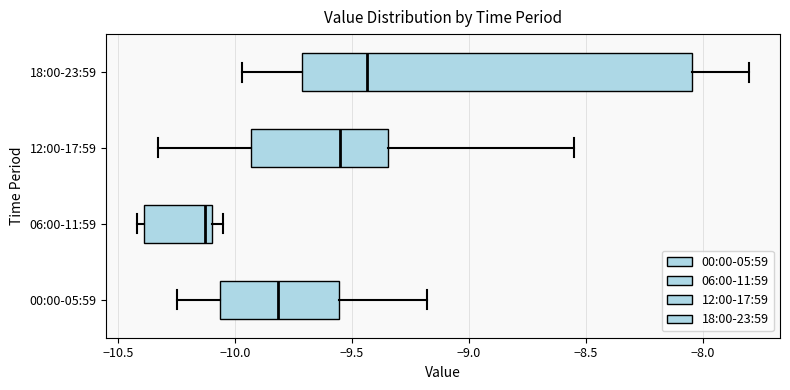

Which box's median line is the furthest to the left?

06:00-11:59